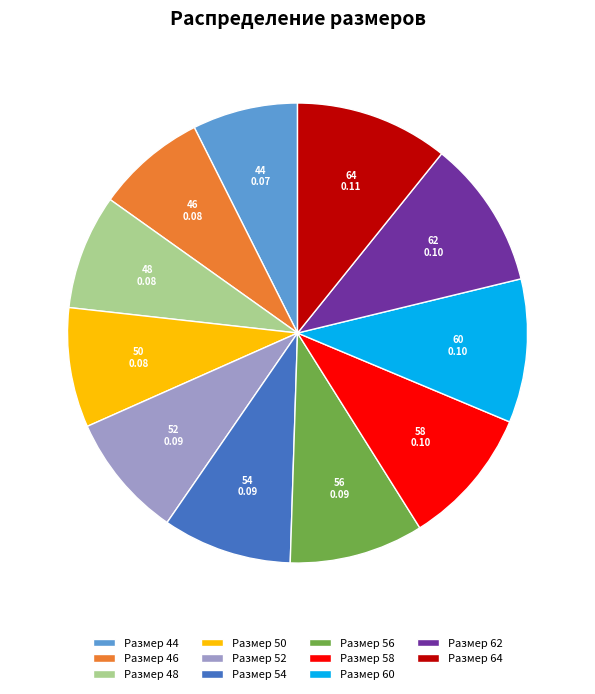

Is the sum of 60 and 48 greater than half?

No